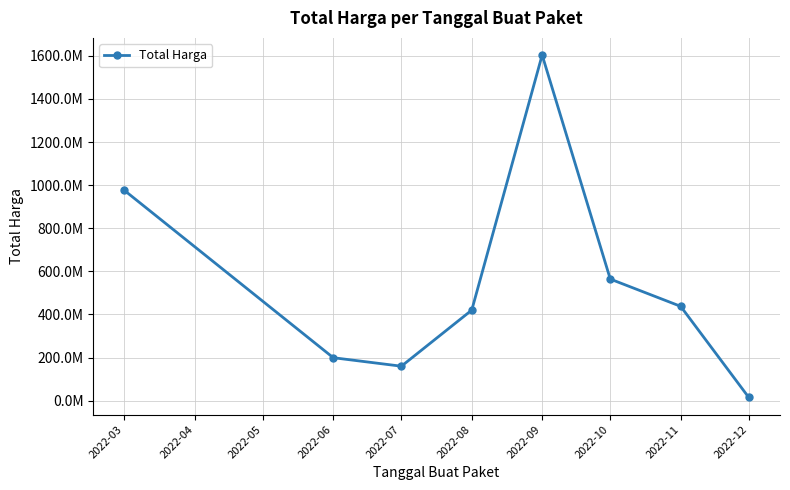

Is this an area chart (filled region under the line)?

No